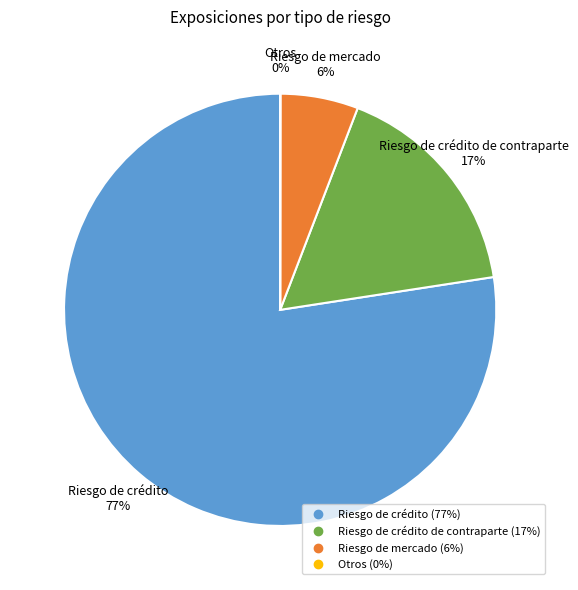

Is there any slice that represents more than half of the pie?

Yes